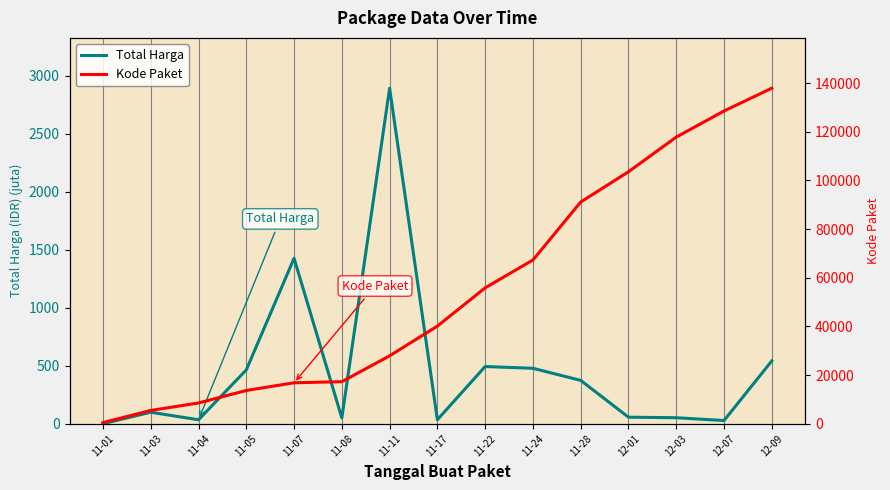

What are all the series names shown in the legend?

Total Harga, Kode Paket